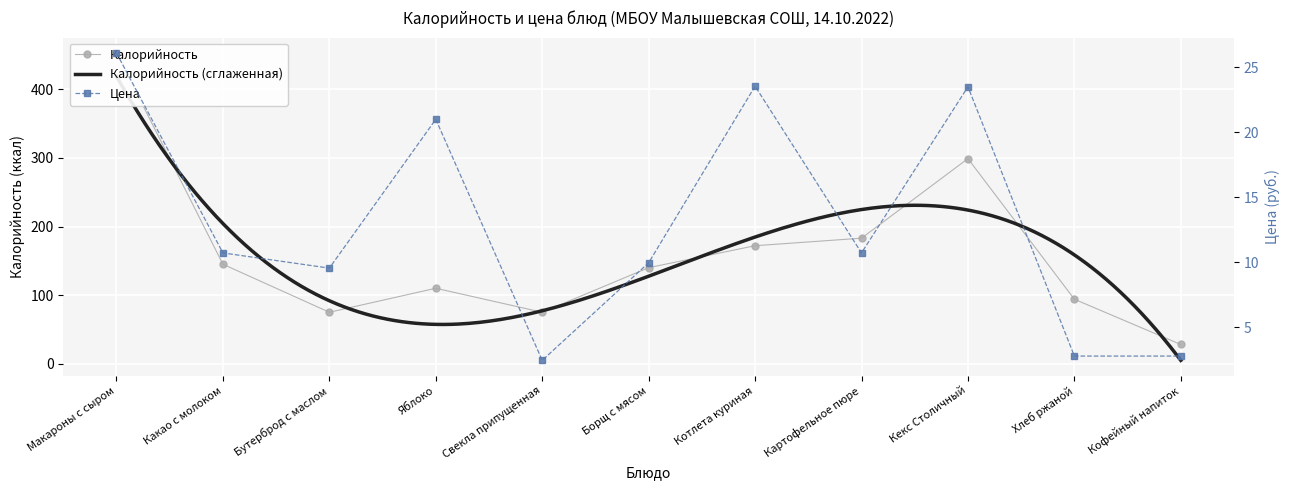

Where is the first local maximum for Цена?

Яблоко